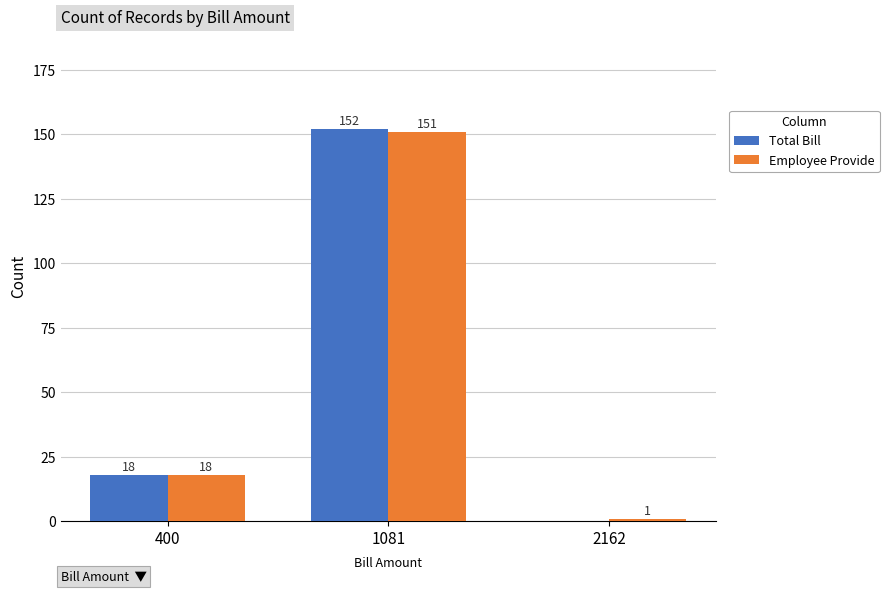

What is the maximum value for Total Bill?

152